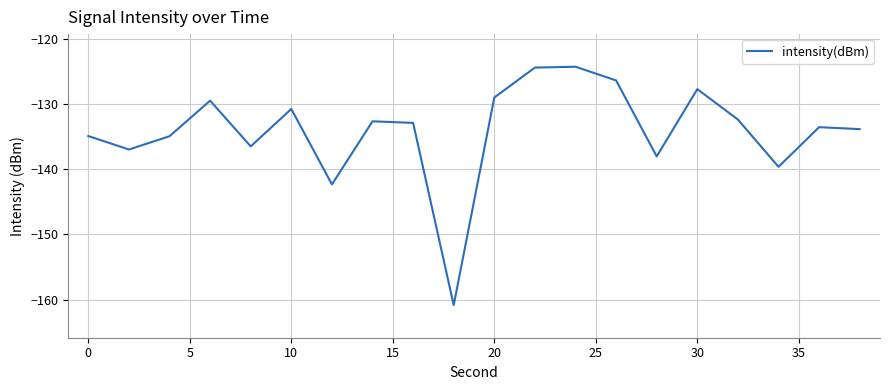

How many series are shown in this chart?

1